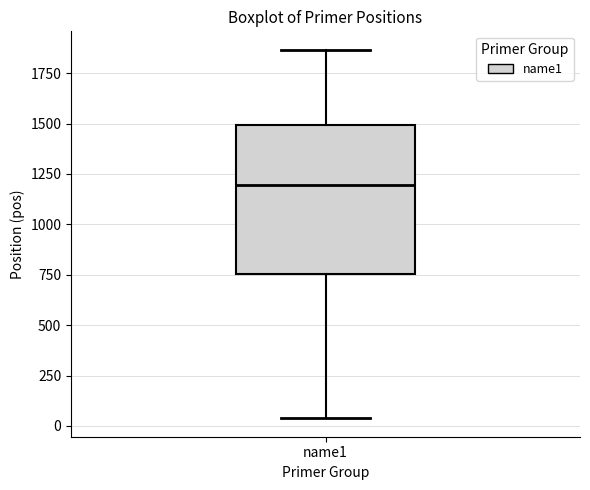

Where is the upper edge of the box for name1 on the y-axis? The values are not printed on the chart, so give them approximately, as read against the axis.

1500